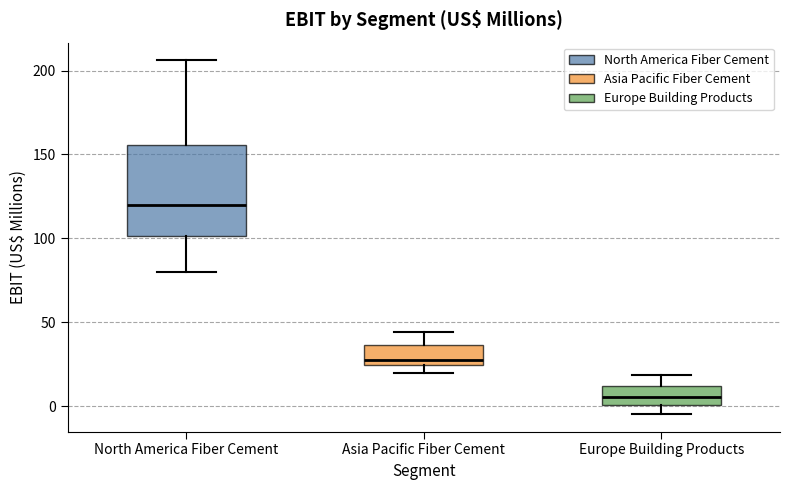

Comparing the boxes themselves (not the whiskers), which one is the tallest?

North America Fiber Cement